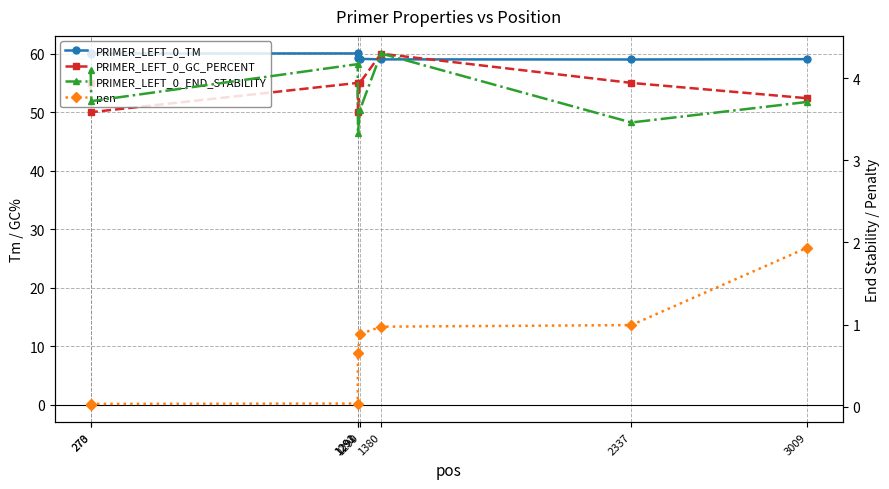

How many data points in PRIMER_LEFT_0_GC_PERCENT are above 55?

1